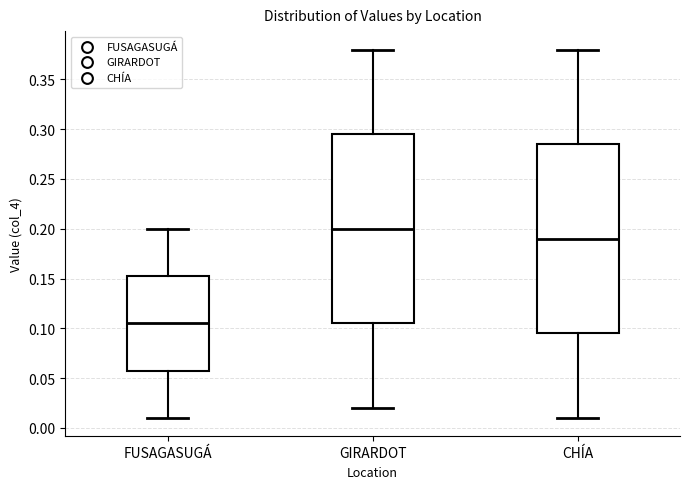

Where does the median line of the box for FUSAGASUGÁ sit on the y-axis? The values are not printed on the chart, so give them approximately, as read against the axis.

0.105